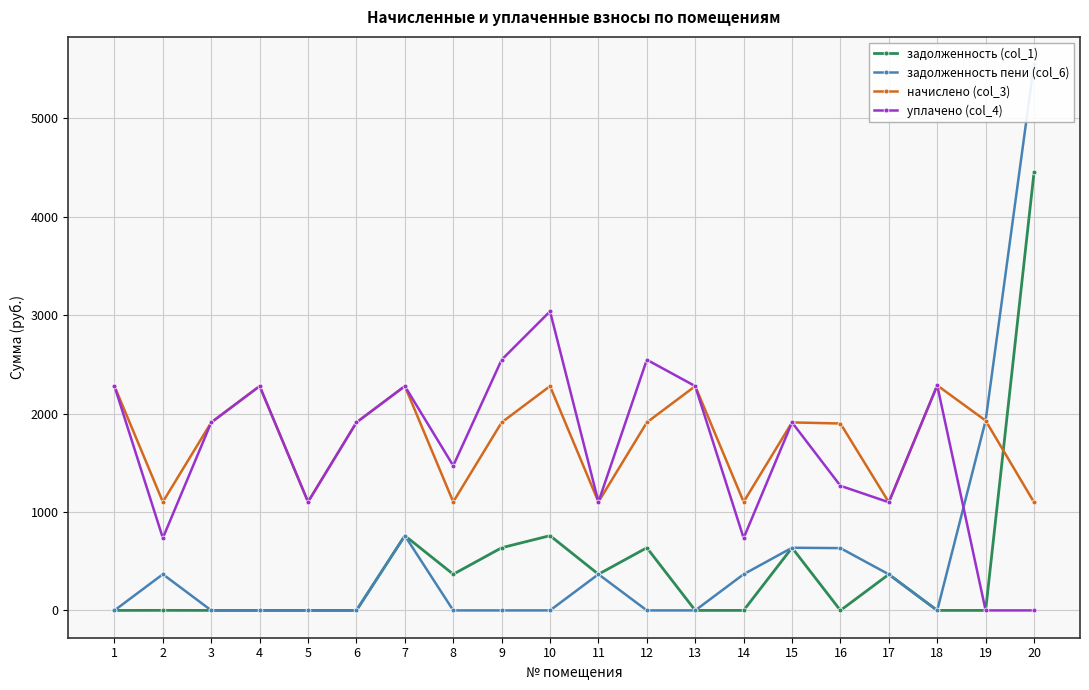

What is the value of the задолженность (col_1) point at the 9th from the left?

636.6